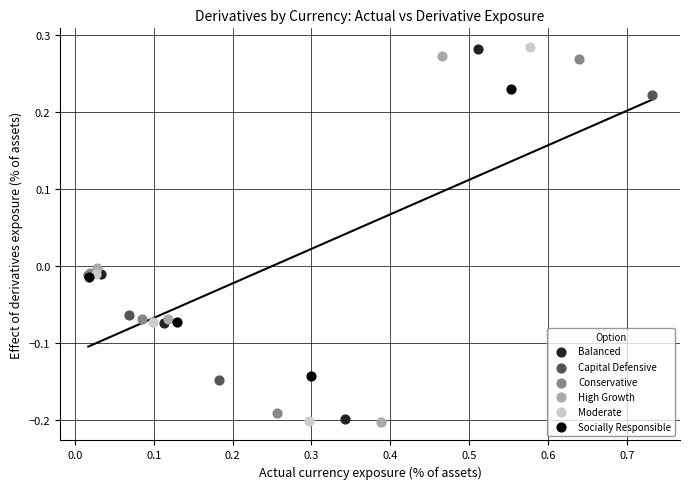

Which series has the largest Y range (max minus min)?

Moderate